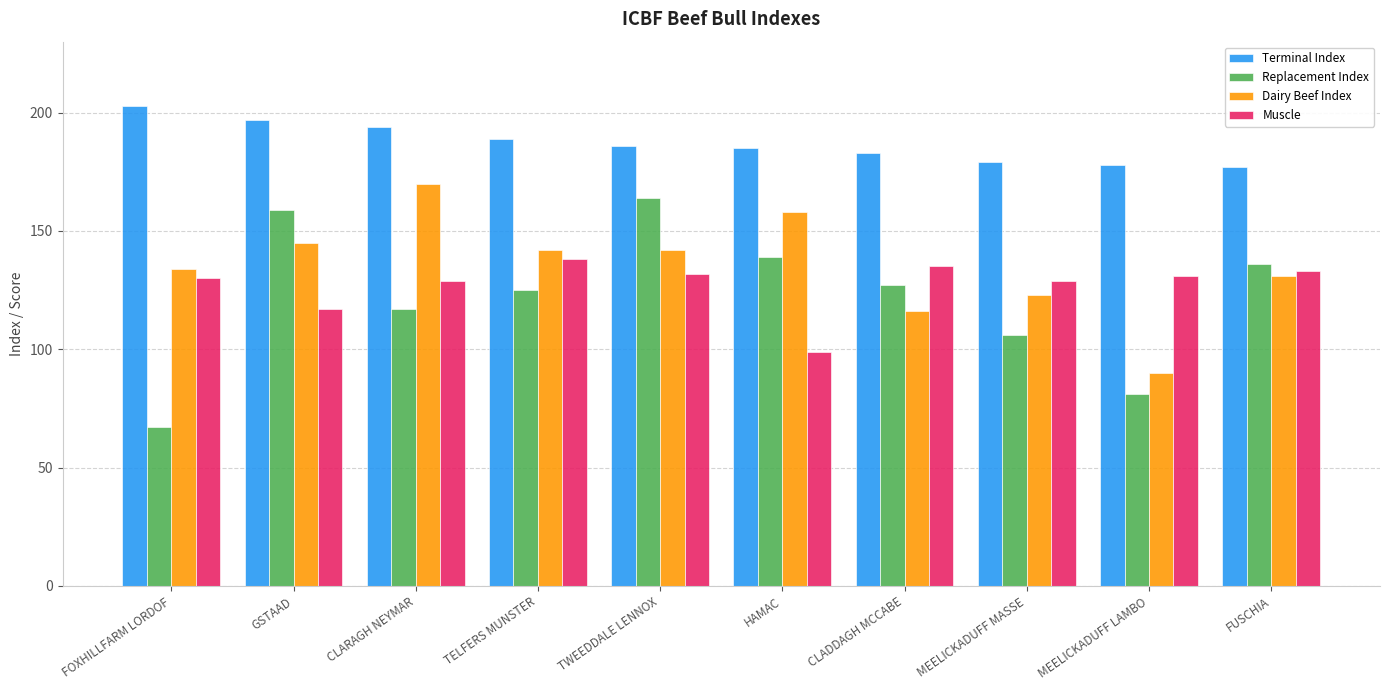

What is the value of the Dairy Beef Index bar at the 5th from the left?

142